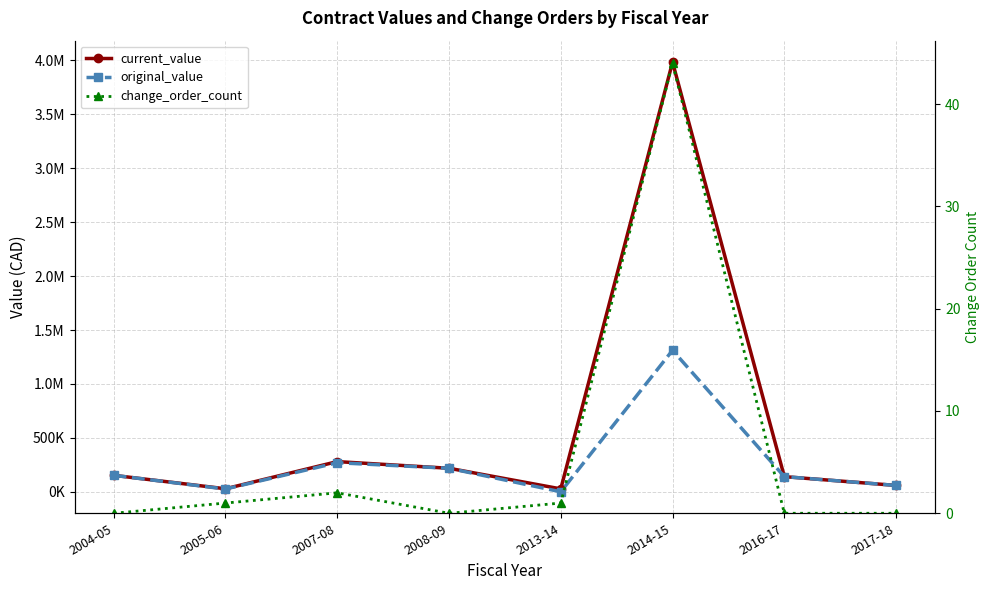

What is the label of the 5th point from the right?

2008-09